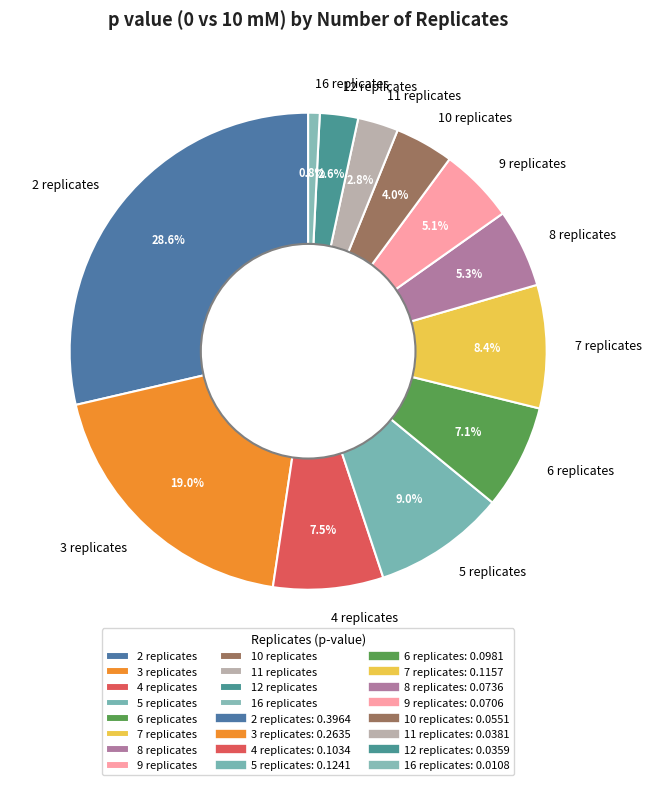

How much of the chart is everything except 5 replicates?

91.0%